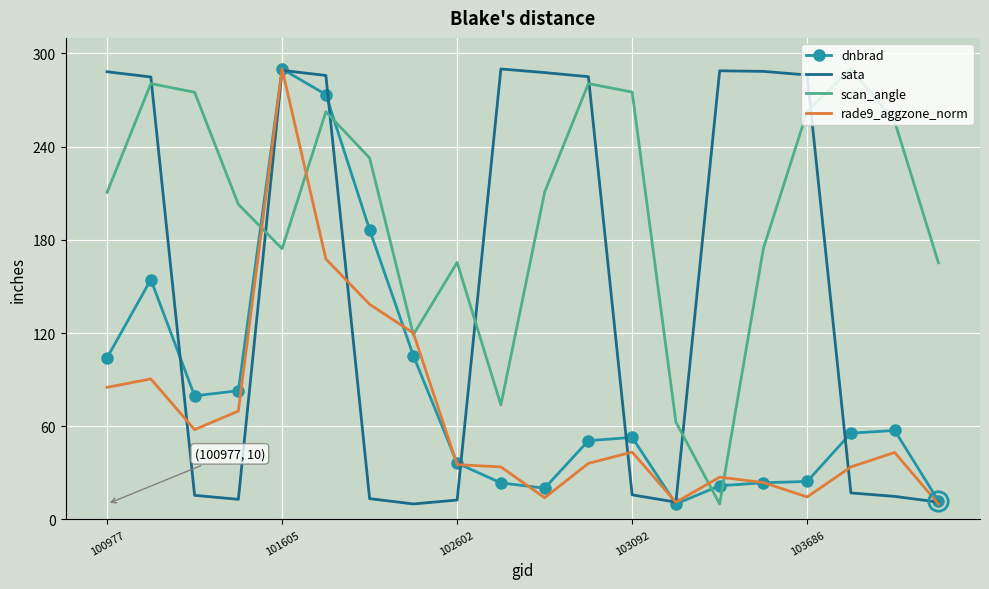

Which series has the largest total across all categories?

scan_angle